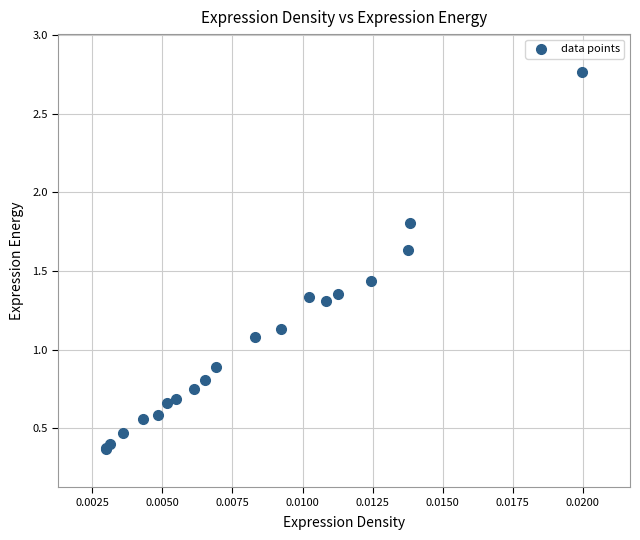

What Y value in the scatter plot is closest to 1?

1.1